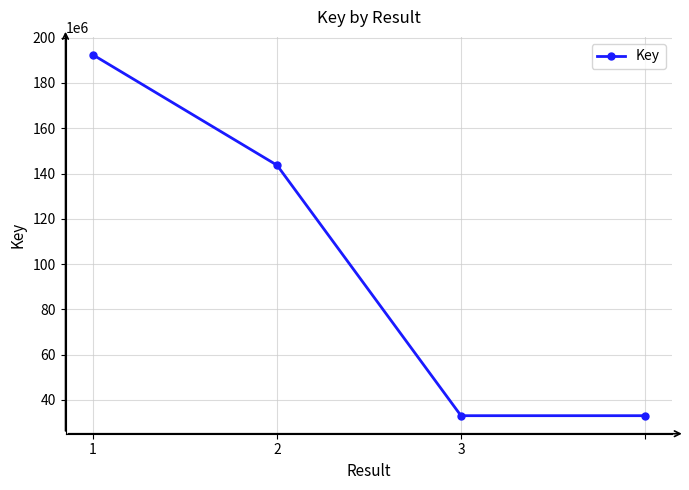

What is the smallest value displayed?

33033265